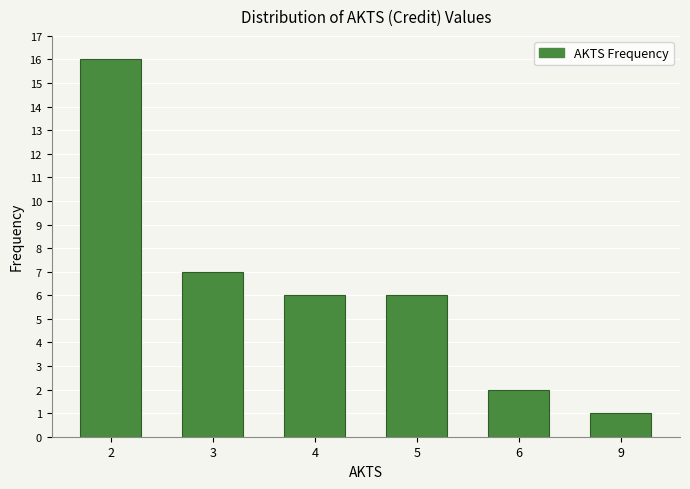

Reading left to right, transcribe all the data shown in this chart.

2=16	3=7	4=6	5=6	6=2	9=1